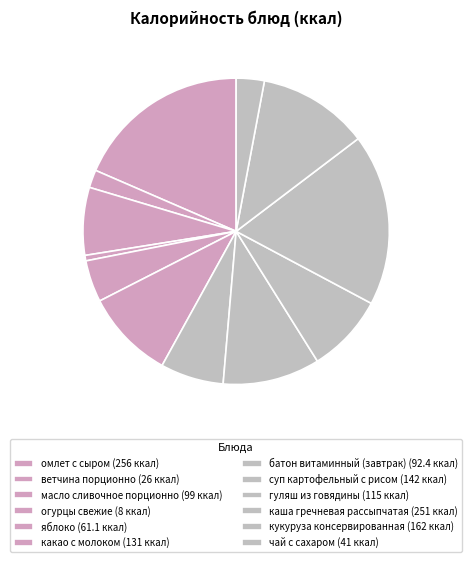

To the nearest percent, what is the difference between the largest and smallest slice percentages?

18%